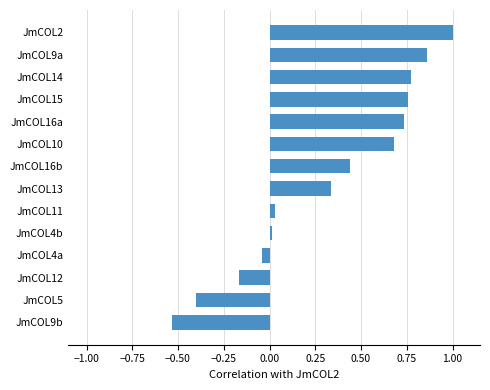

At which category does the chart reach its peak across all series?

JmCOL2